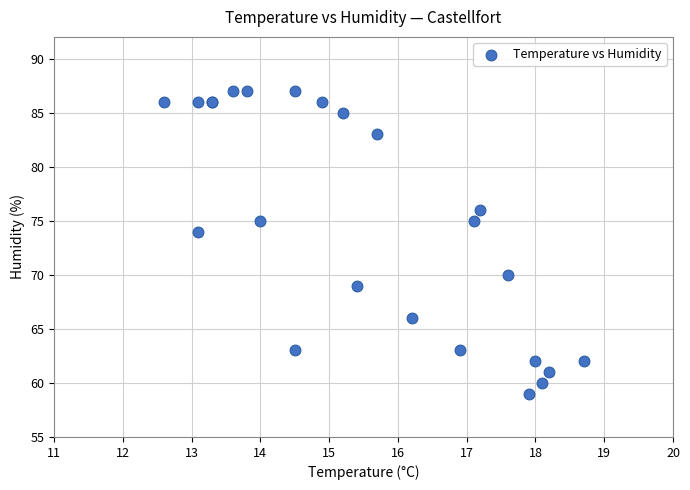

What Y value in the scatter plot is closest to 73?

74